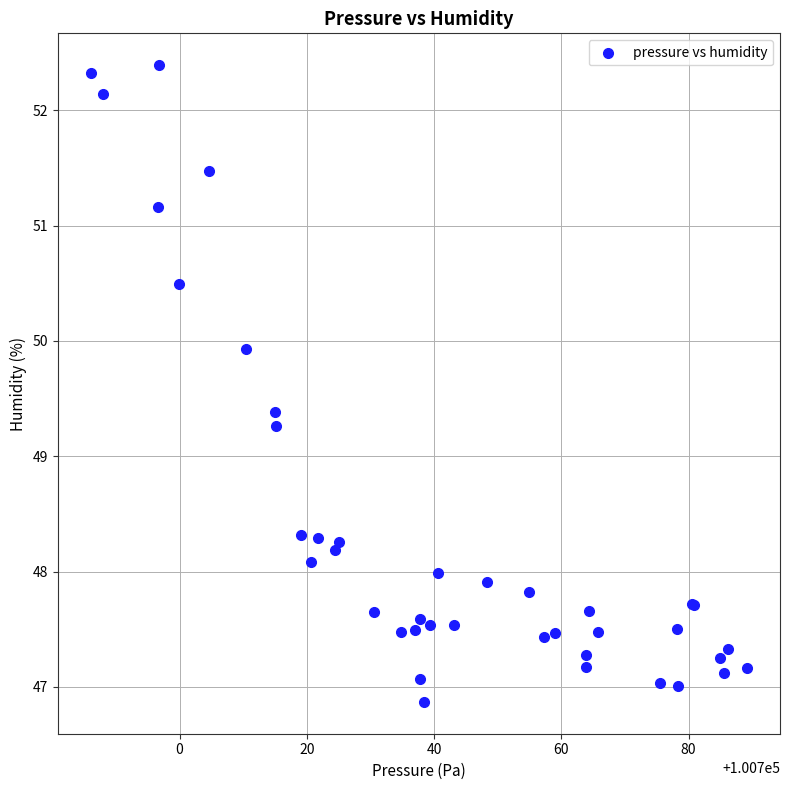

What Y value in the scatter plot is closest to 49?

49.3